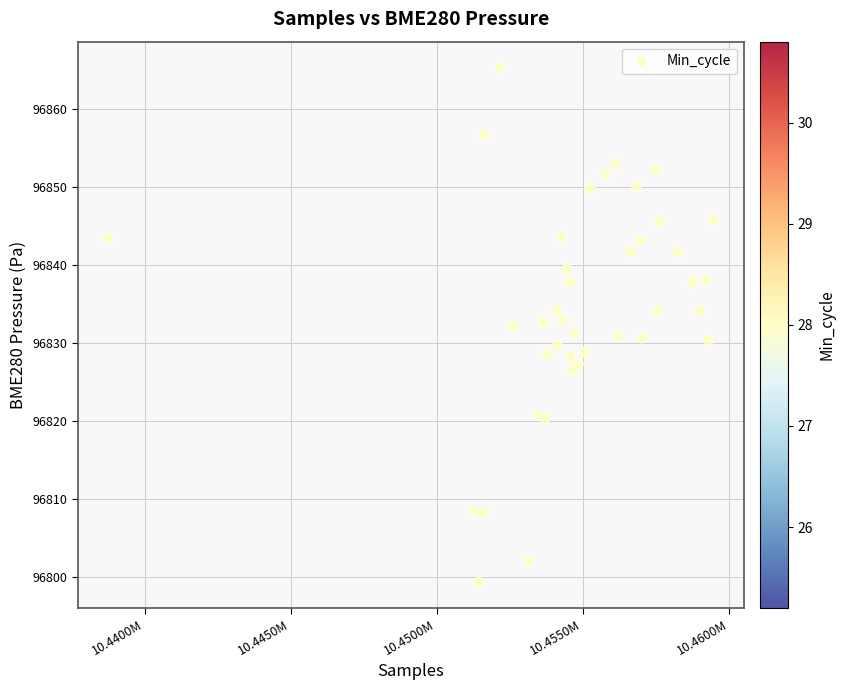

What is the range of X values (max minus min)?

20724.0